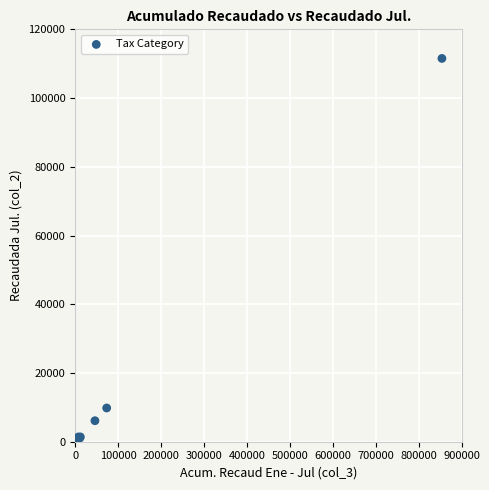

What Y value in the scatter plot is closest to 55826?

9818.0